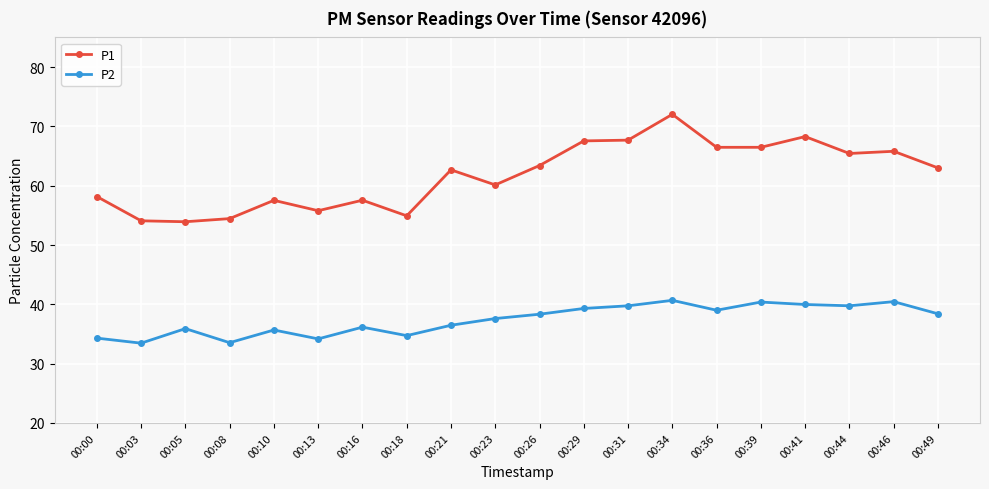

Which series has the largest range (max minus min)?

P1